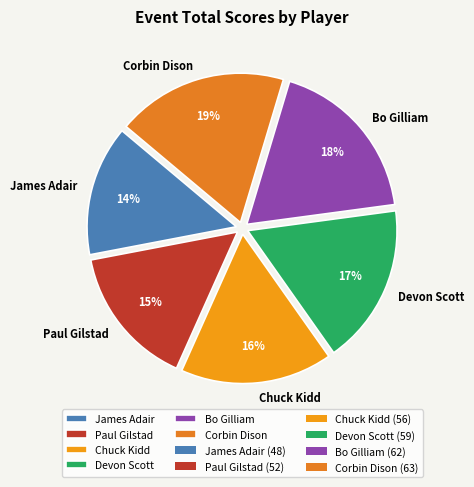

Which category has the smallest portion of the pie?

James Adair